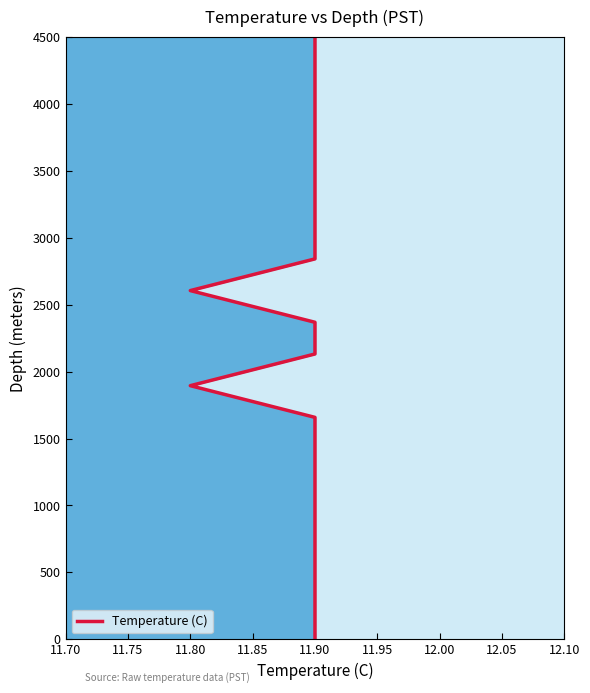

What position from the left is 9?

10